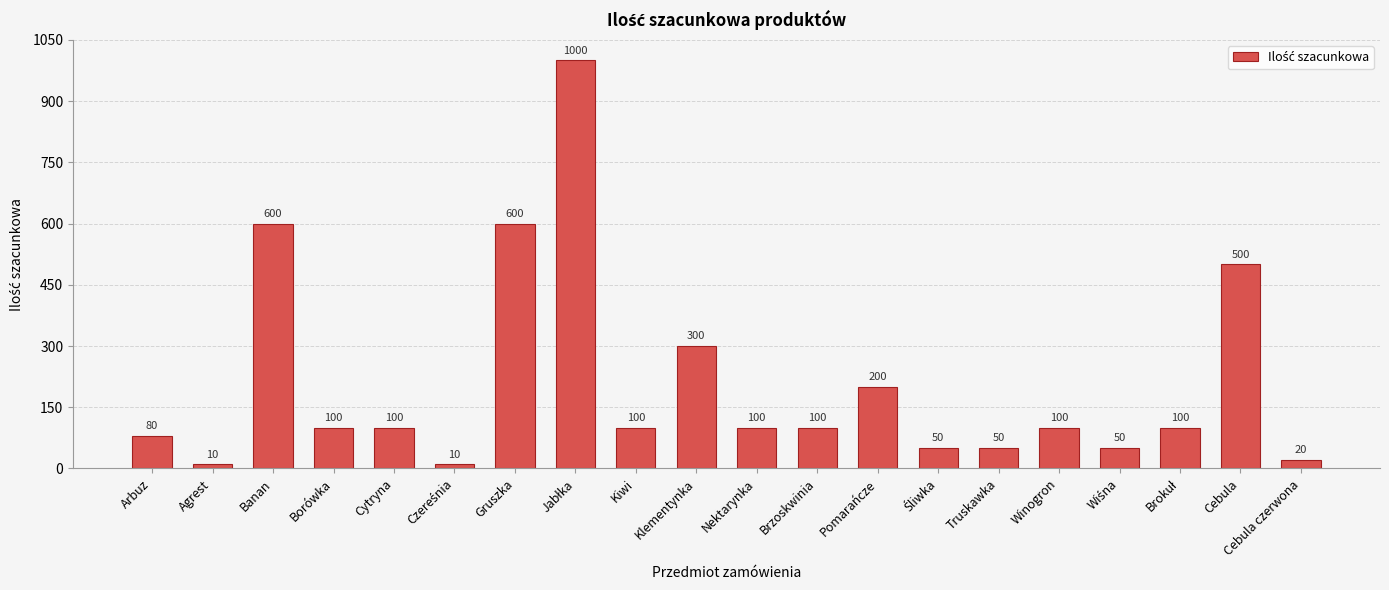

Which has a higher value, Nektarynka or Pomarańcze?

Pomarańcze